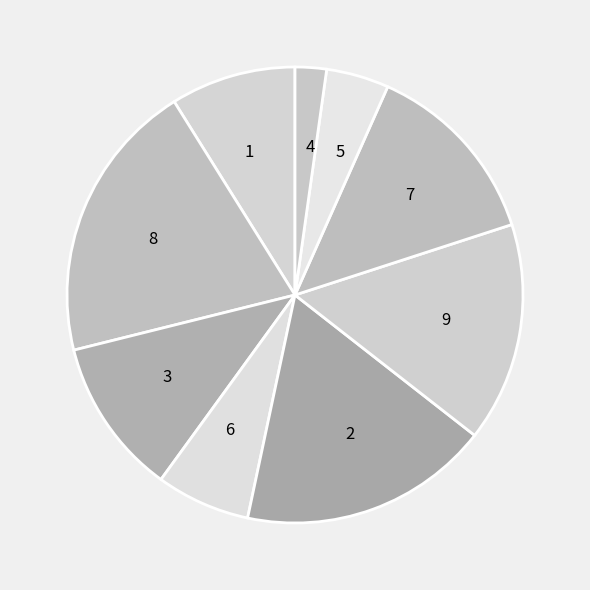

Which category has the smallest portion of the pie?

4